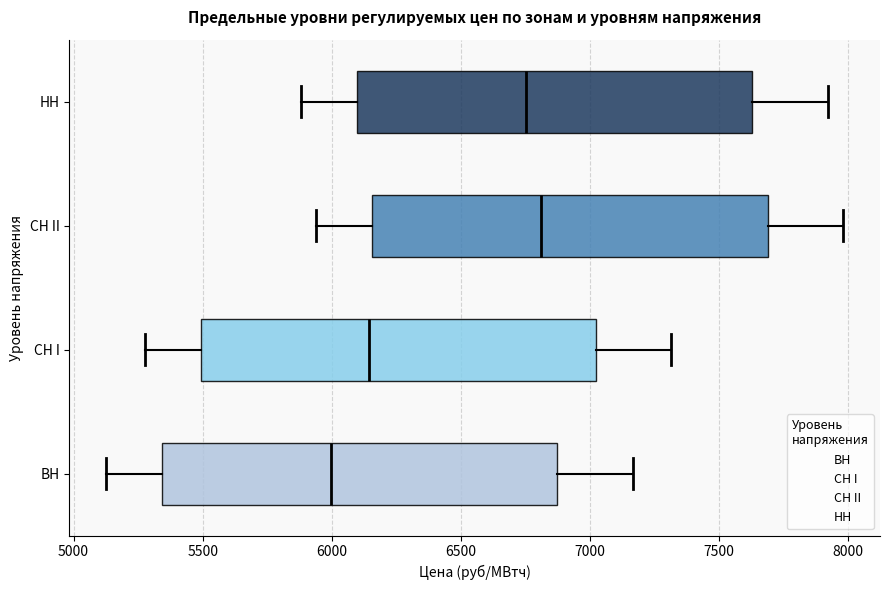

Reading bottom to top, read every box against the x-axis: the position of its median line, the range the box covers, and the ends of its whiskers. The values are not printed on the chart, so give them approximately, as read against the axis.

ВН: median 6000, box 5350 to 6850, whiskers 5150 to 7150
СН I: median 6150, box 5500 to 7000, whiskers 5250 to 7300
СН II: median 6800, box 6150 to 7700, whiskers 5950 to 8000
НН: median 6750, box 6100 to 7650, whiskers 5900 to 7900